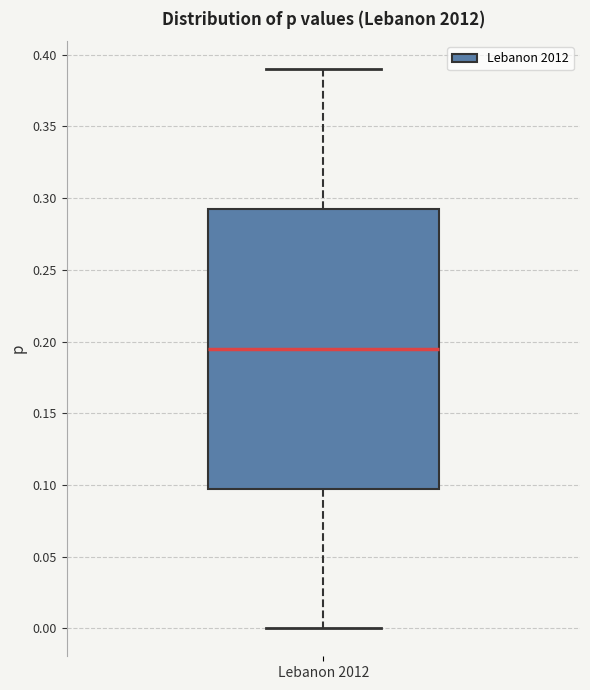

Where does the upper whisker of the box for Lebanon 2012 end on the y-axis? The values are not printed on the chart, so give them approximately, as read against the axis.

0.390